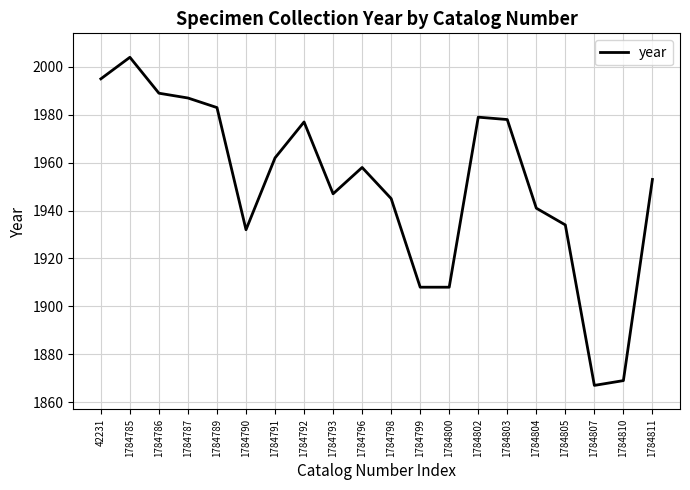

What is the difference between the values at 42231 and 1784807?

128